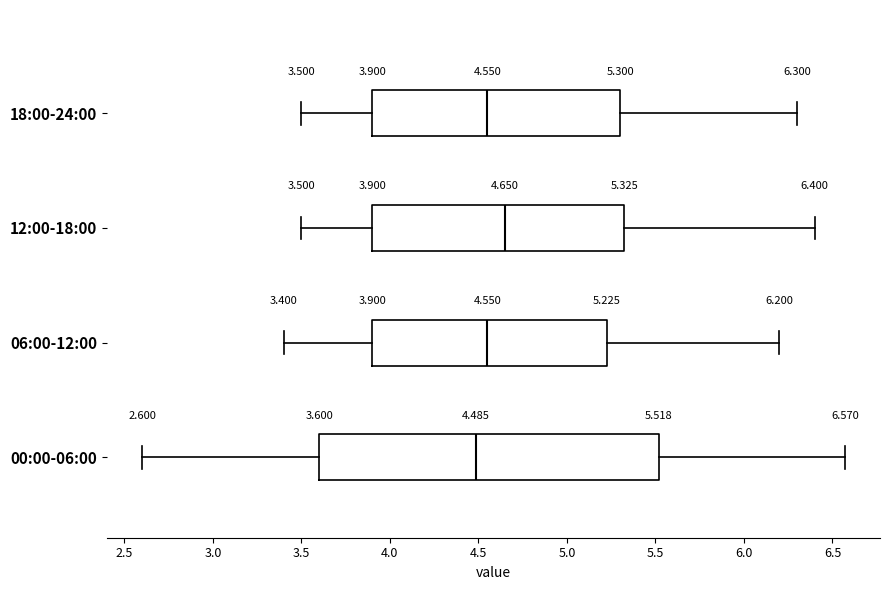

Which box has the furthest to the left median line?

00:00-06:00